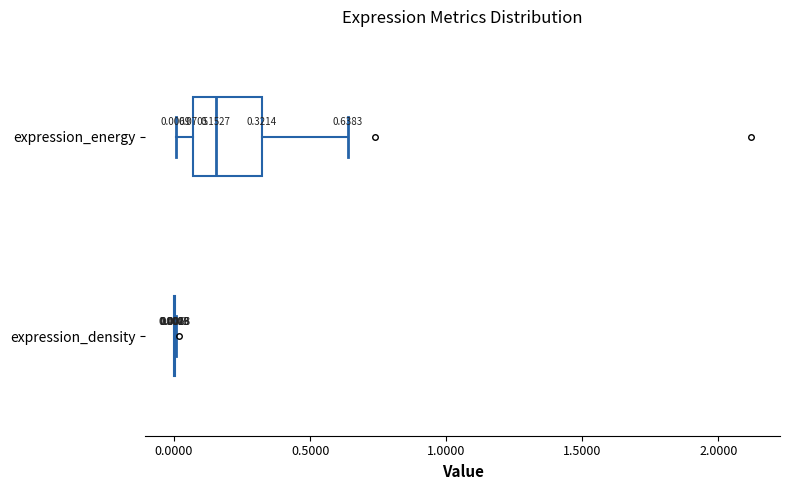

Which box is the widest, from its left edge to its right edge?

expression_energy